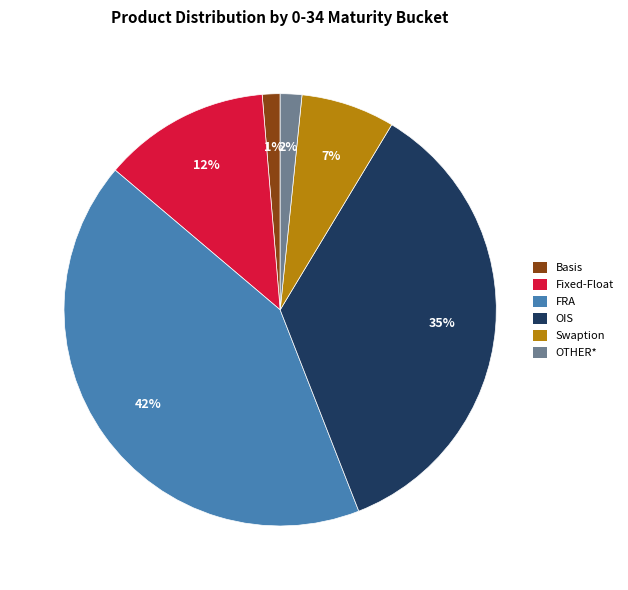

To the nearest percent, what is the combined percentage of Swaption and OTHER*?

9%